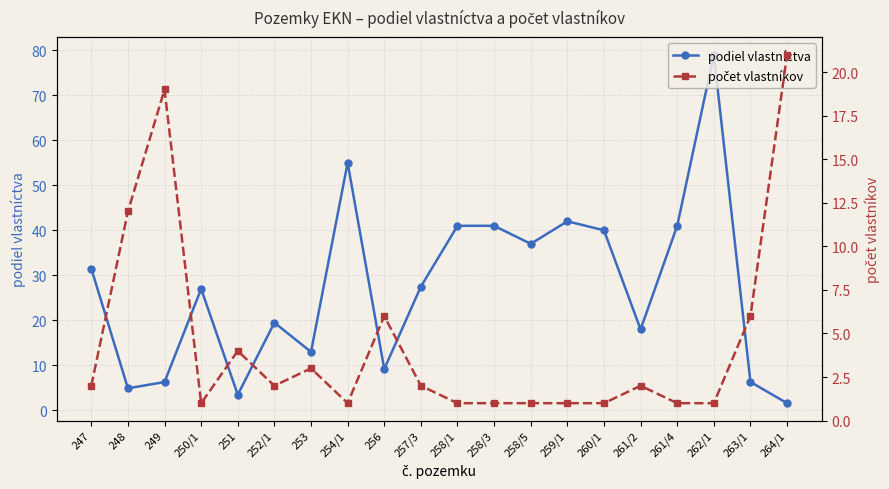

List the labels in order of počet vlastníkov value, largest first.

264/1, 249, 248, 256, 263/1, 251, 253, 247, 252/1, 257/3, 261/2, 250/1, 254/1, 258/1, 258/3, 258/5, 259/1, 260/1, 261/4, 262/1